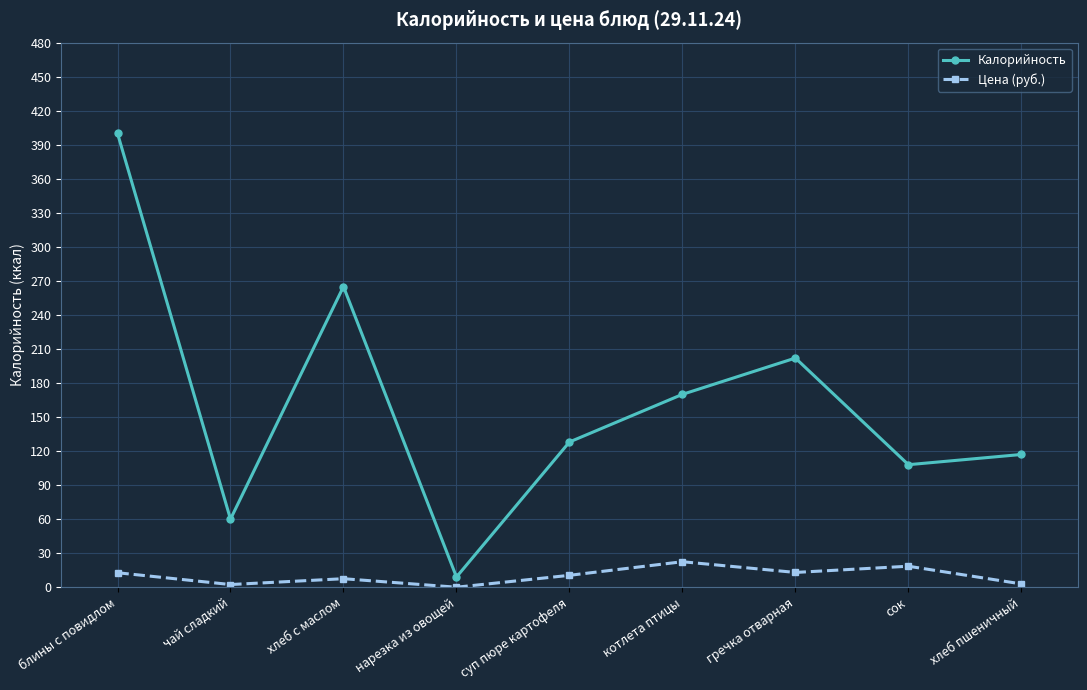

What position from the right is хлеб пшеничный?

1